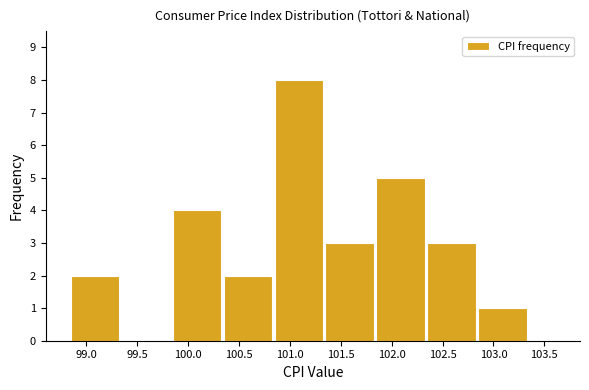

What is the height of the bar covering 101.85 to 102.35 on the x-axis? The values are not printed on the chart, so give them approximately, as read against the axis.

5